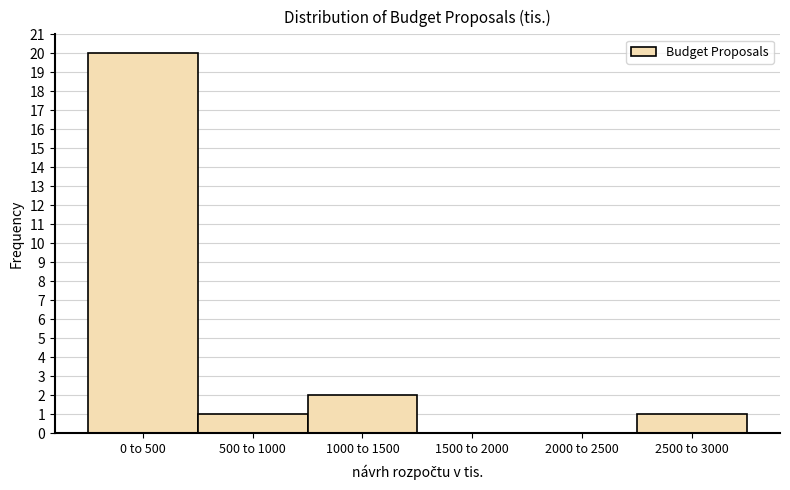

Reading left to right, extract all data points from this chart.

0 to 500=20	500 to 1000=1	1000 to 1500=2	1500 to 2000=0	2000 to 2500=0	2500 to 3000=1